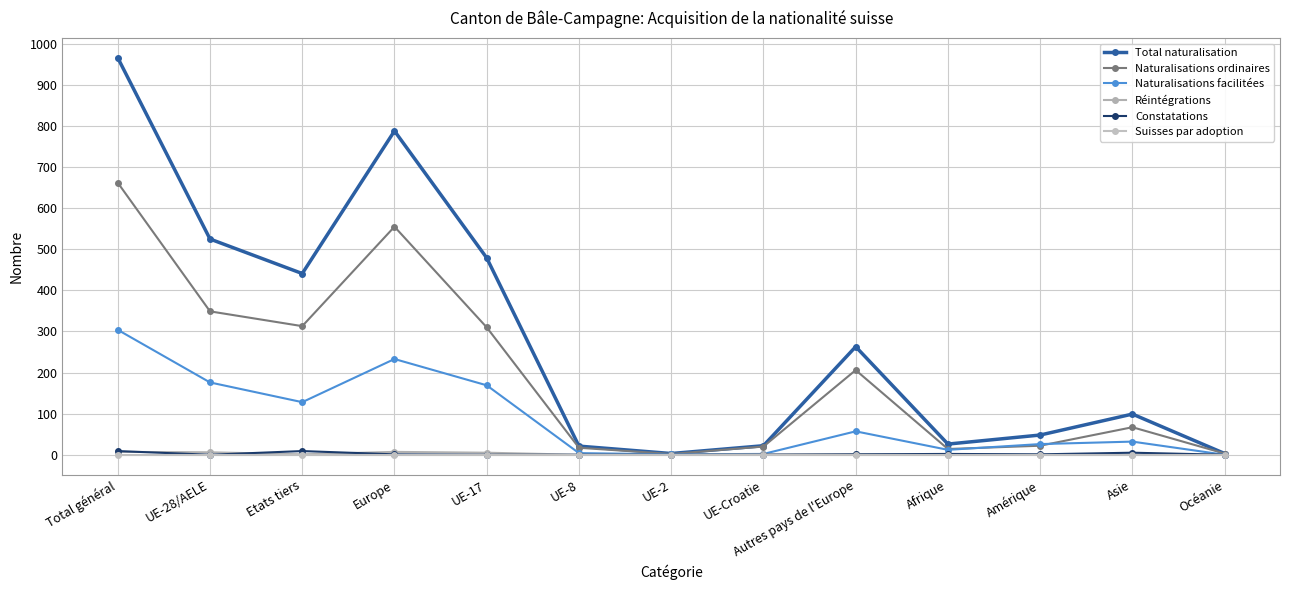

Is the value of Suisses par adoption at Asie greater than the value of Total naturalisation at Autres pays de l'Europe?

No